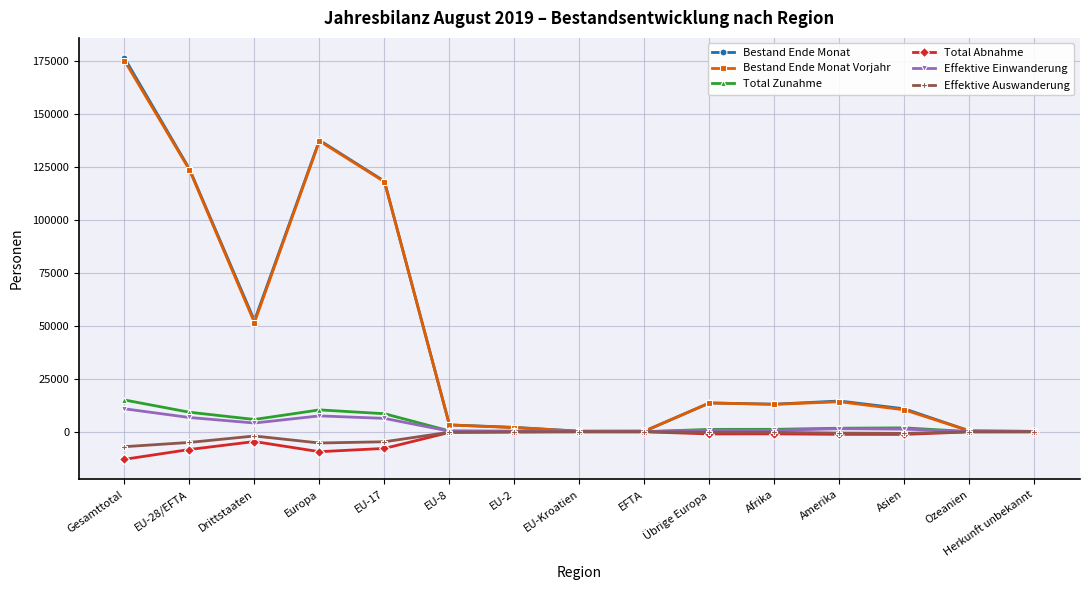

Which label corresponds to the largest value in the chart?

Gesamttotal